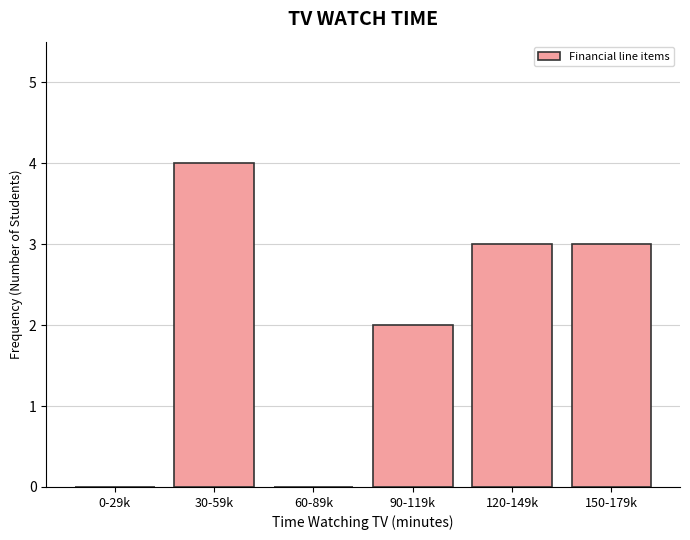

Reading left to right, transcribe all the data shown in this chart.

0-29k=0	30-59k=4	60-89k=0	90-119k=2	120-149k=3	150-179k=3